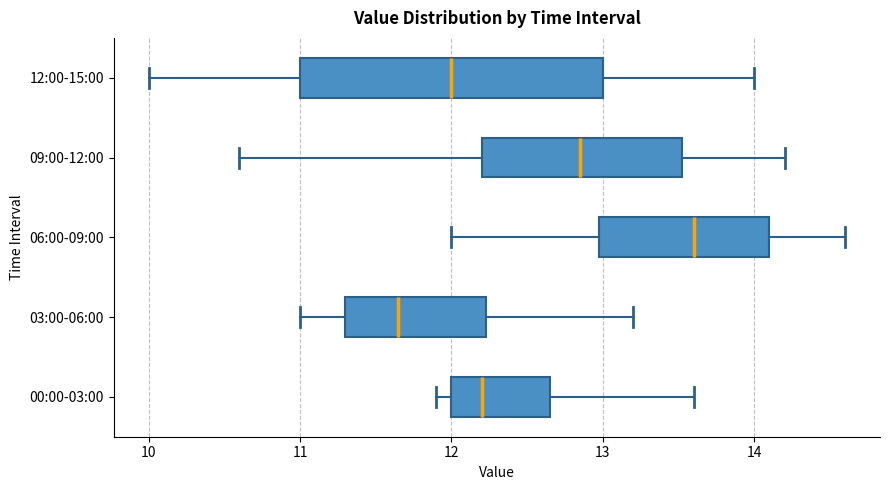

Which box's median line is the furthest to the left?

03:00-06:00